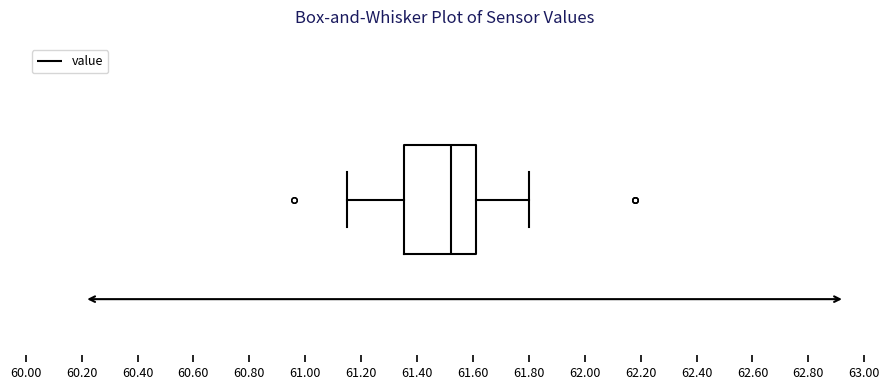

Read this box plot against the x-axis: the position of the median line, the range covered by the box, and the ends of both whiskers. The values are not printed on the chart, so give them approximately, as read against the axis.

median 61.52, box 61.36 to 61.62, whiskers 61.16 to 61.80